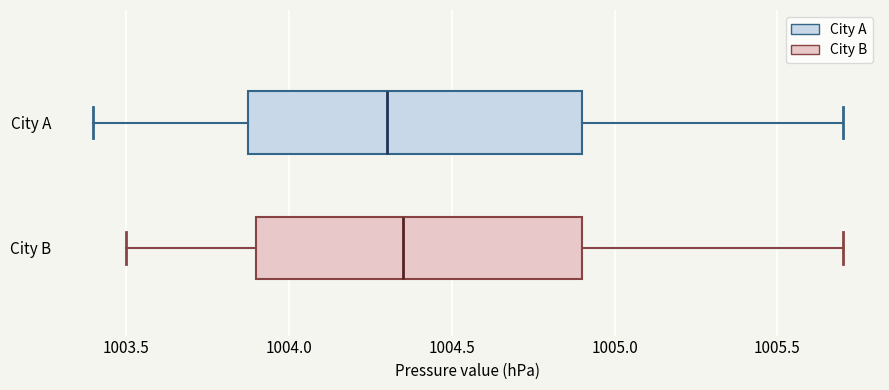

Where does the right whisker of the box for City A end on the x-axis? The values are not printed on the chart, so give them approximately, as read against the axis.

1005.70